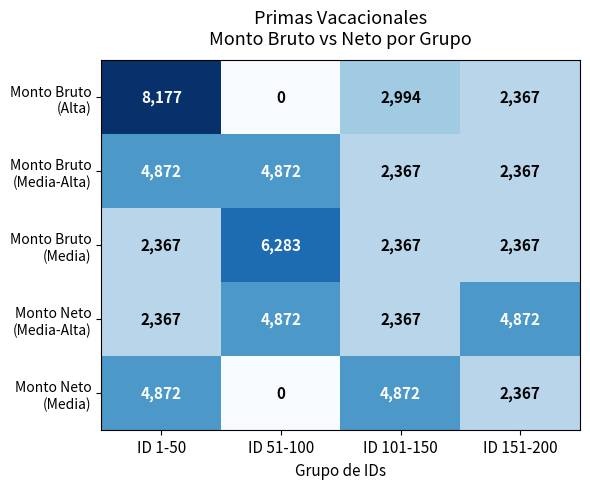

At which category is the sum across all series the highest?

ID 1-50